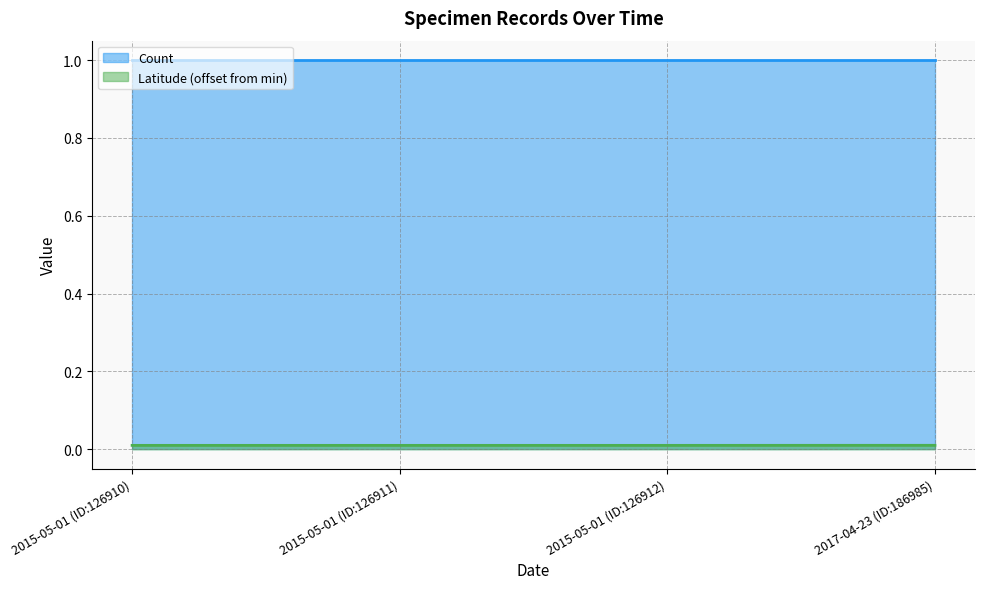

Count the number of data series in this chart.

2